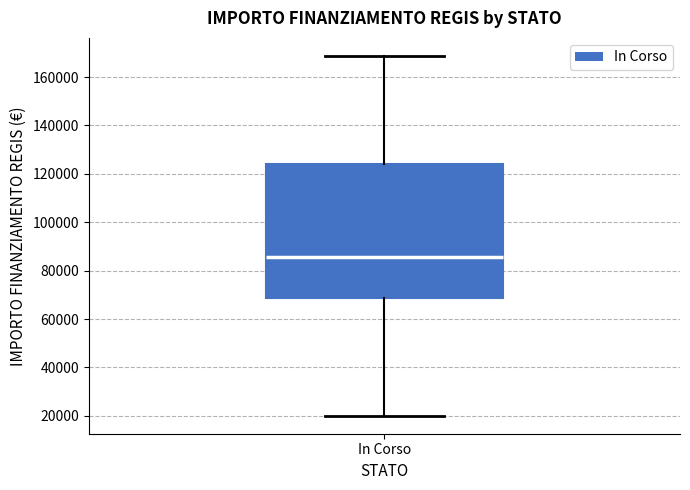

Transcribe this box plot: give where the median line is, the range the box spans, and where the two whiskers end, as read against the y-axis. The values are not printed on the chart, so give them approximately, as read against the axis.

median 86000, box 68000 to 124000, whiskers 20000 to 168000